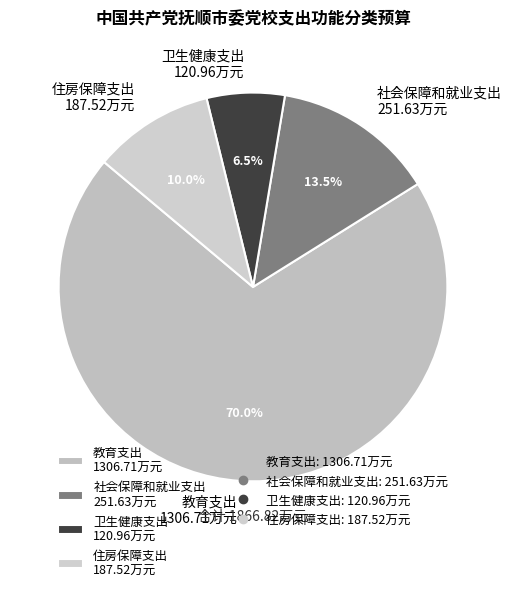

How many slices are in this pie chart?

4